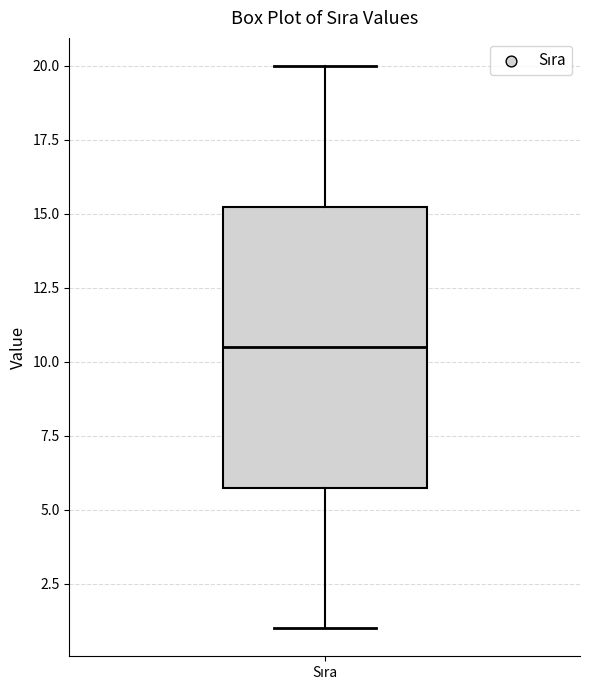

Where does the median line of the box for Sıra sit on the y-axis? The values are not printed on the chart, so give them approximately, as read against the axis.

10.5